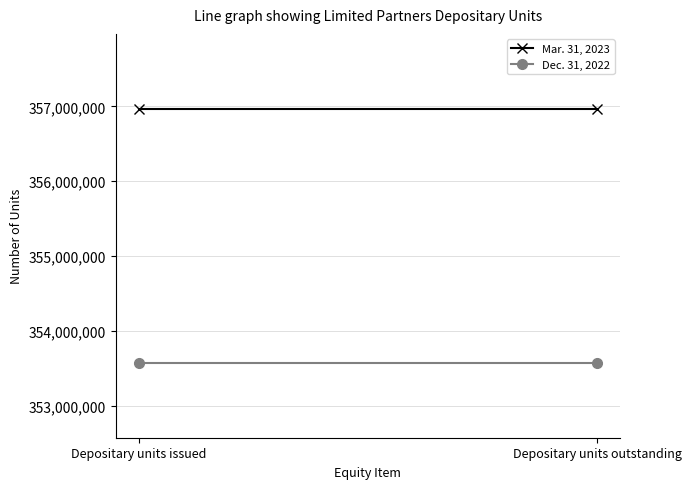

How many categories are shown in the chart?

2